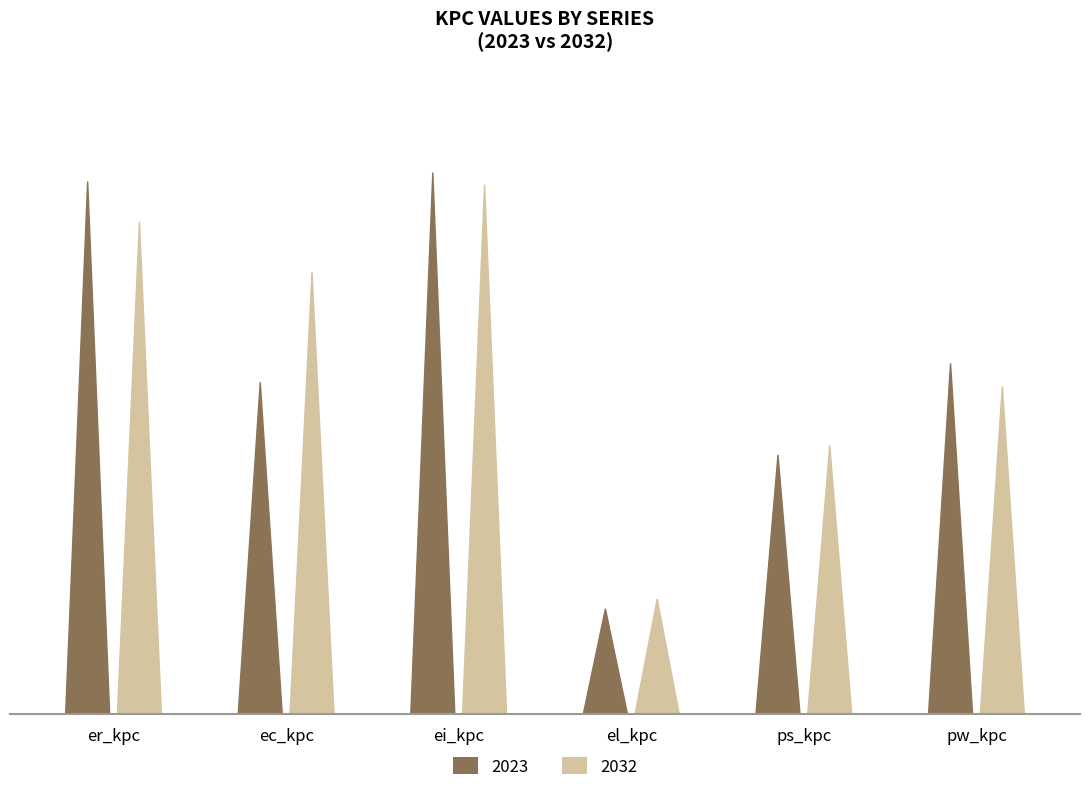

Which has a higher value, er_kpc or ei_kpc?

ei_kpc